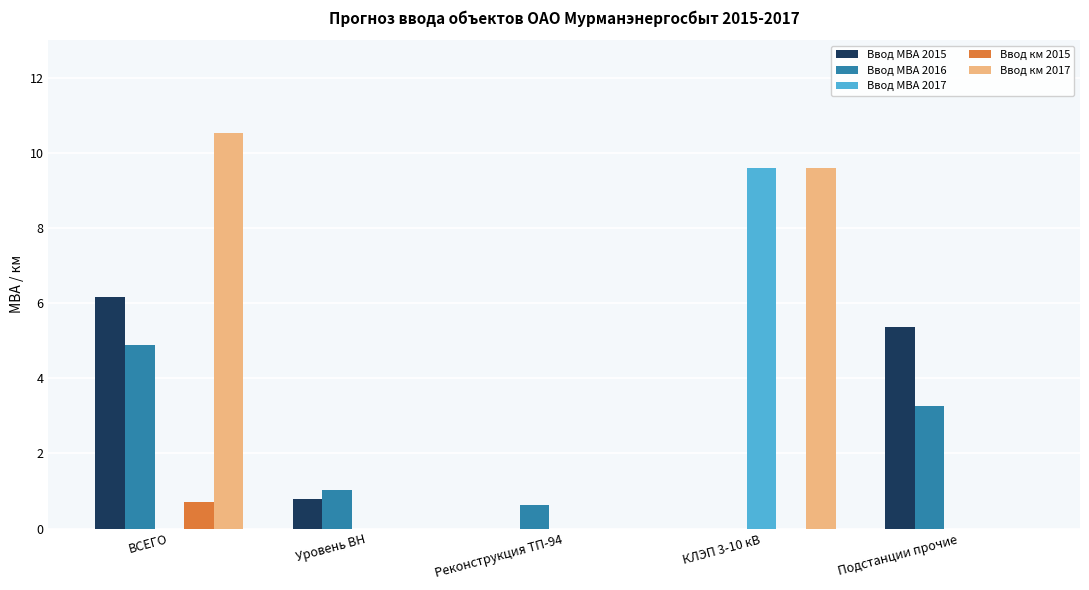

At which category does the chart reach its peak across all series?

ВСЕГО